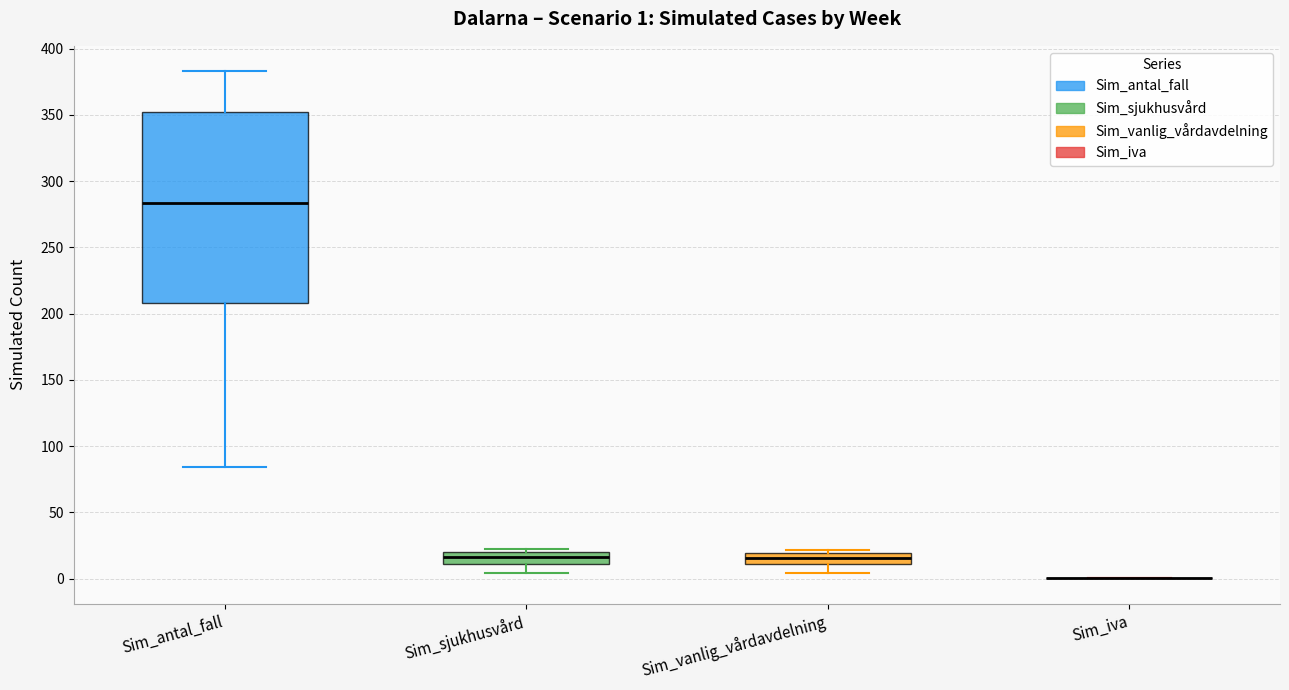

Comparing the boxes themselves (not the whiskers), which one is the tallest?

Sim_antal_fall